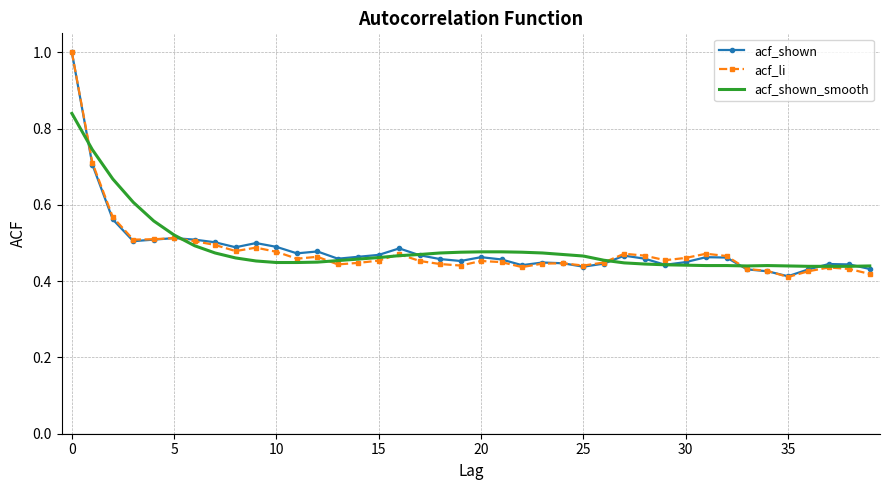

What are all the series names shown in the legend?

acf_shown, acf_li, acf_shown_smooth